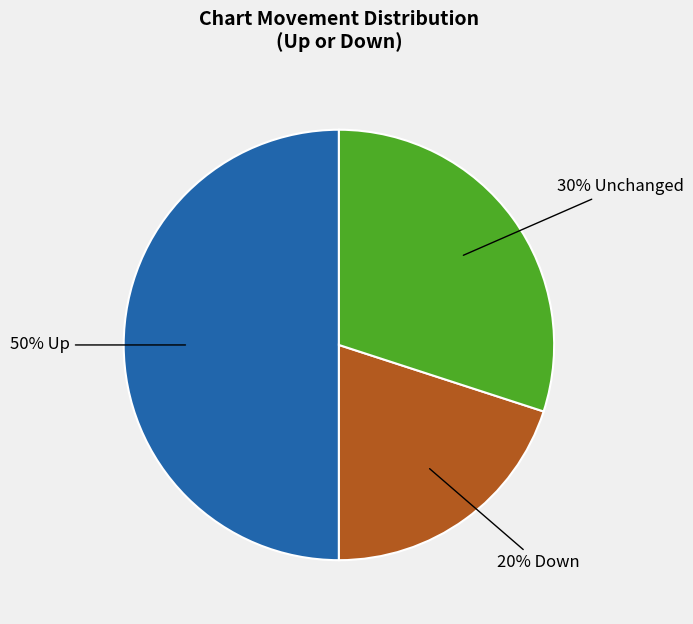

To the nearest percent, what is the average slice percentage?

33%